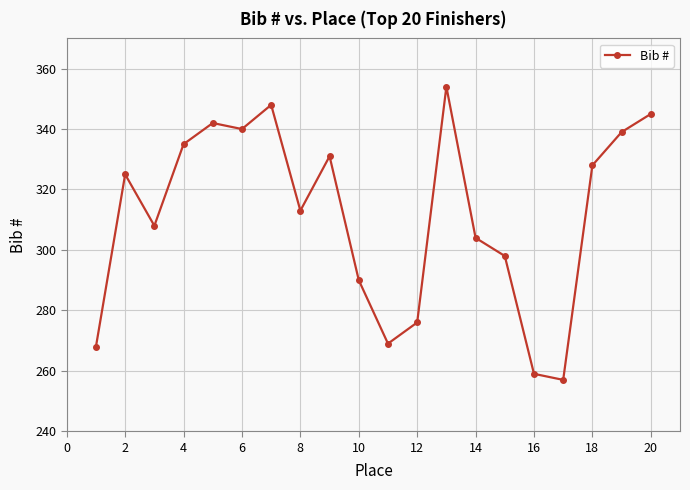

What is the value of the 11th point from the left?

269